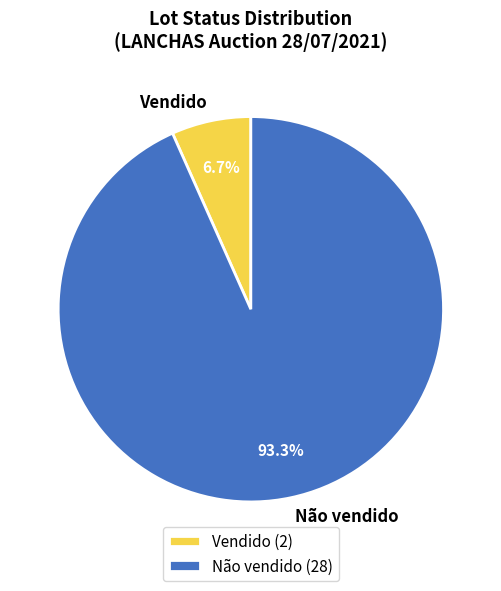

Which has a higher value, Vendido (2) or Não vendido (28)?

Não vendido (28)